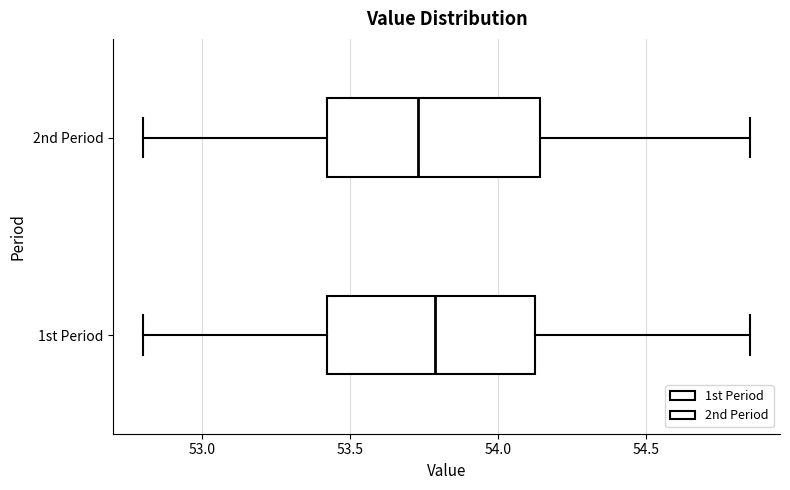

Reading bottom to top, read every box against the x-axis: the position of its median line, the range the box covers, and the ends of its whiskers. The values are not printed on the chart, so give them approximately, as read against the axis.

1st Period: median 53.80, box 53.40 to 54.15, whiskers 52.80 to 54.85
2nd Period: median 53.75, box 53.40 to 54.15, whiskers 52.80 to 54.85